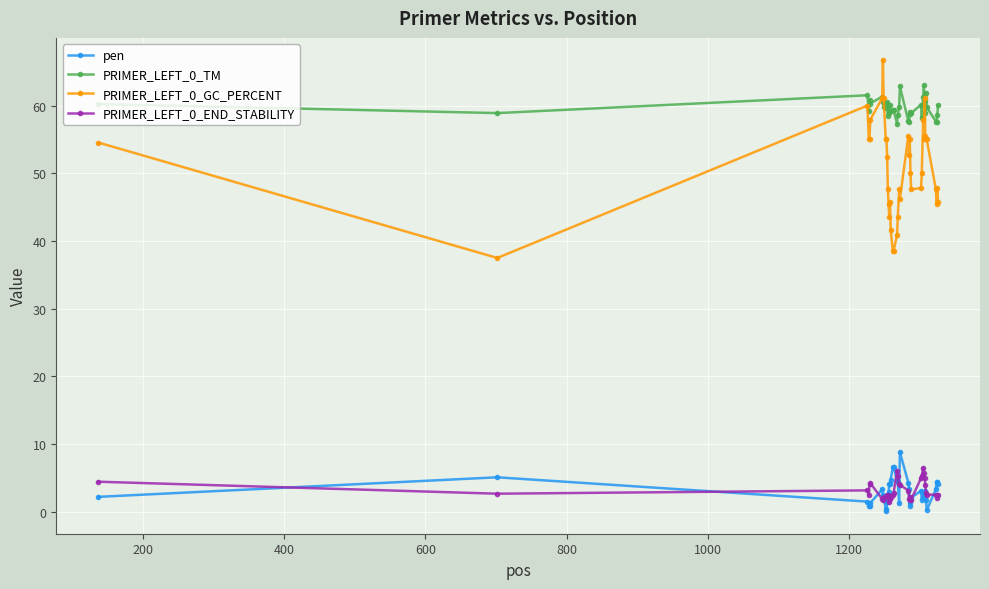

True or false: PRIMER_LEFT_0_GC_PERCENT and PRIMER_LEFT_0_END_STABILITY intersect in this chart.

False